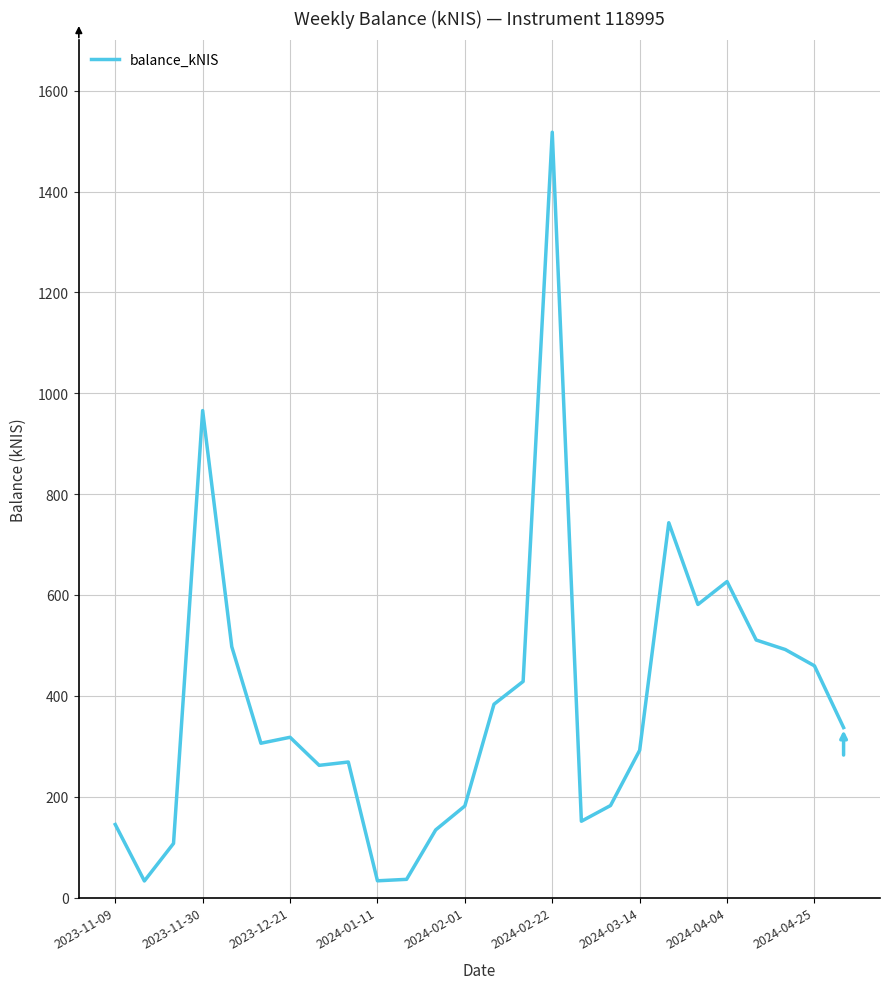

What is the maximum value shown in the chart?

1517.8